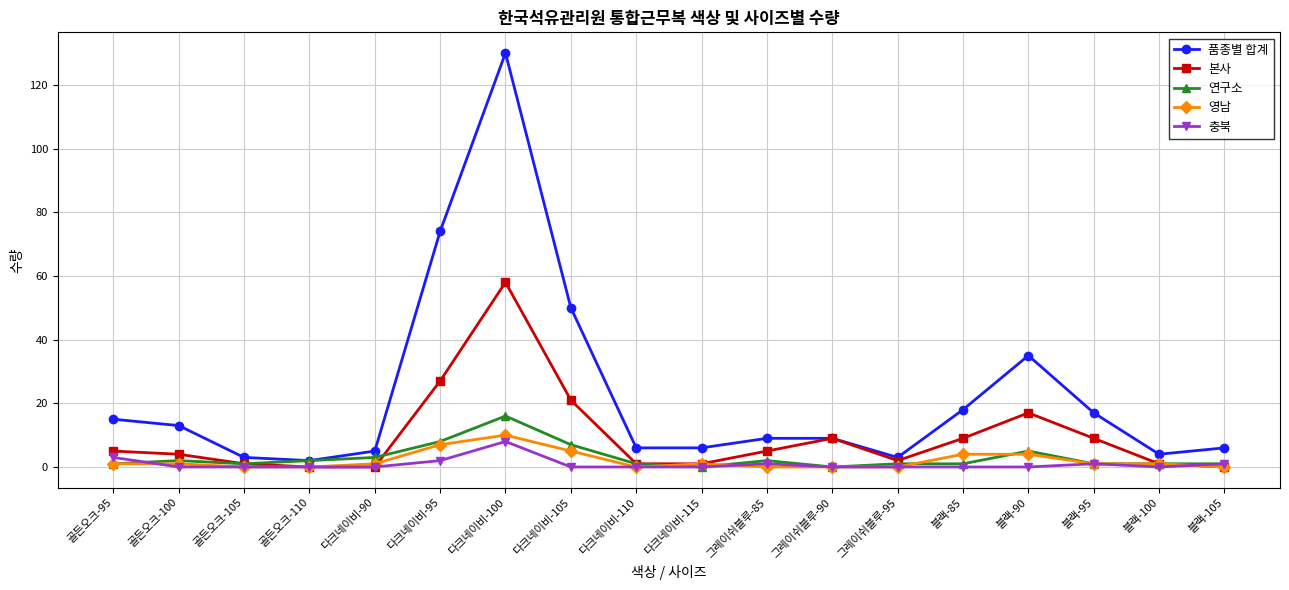

How many lines are shown in the chart?

5